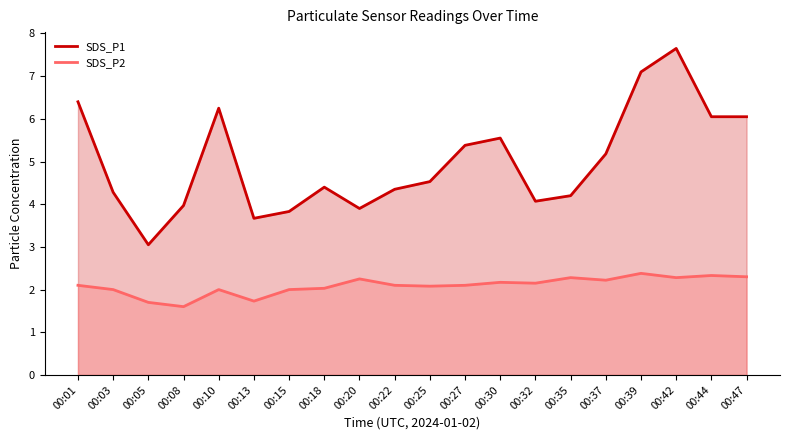

What is the lowest value of the SDS_P1 series?

3.0